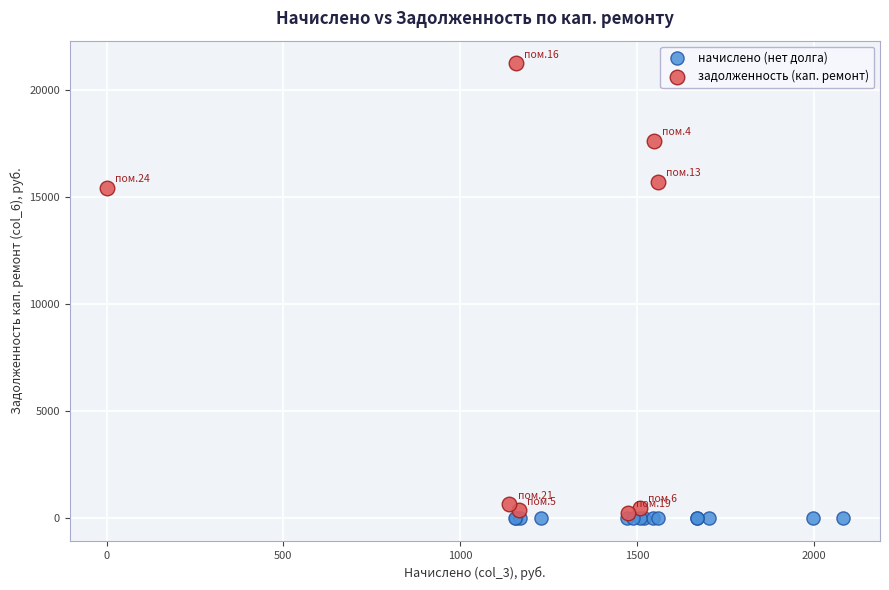

Which series reaches the maximum Y coordinate?

задолженность (кап. ремонт)